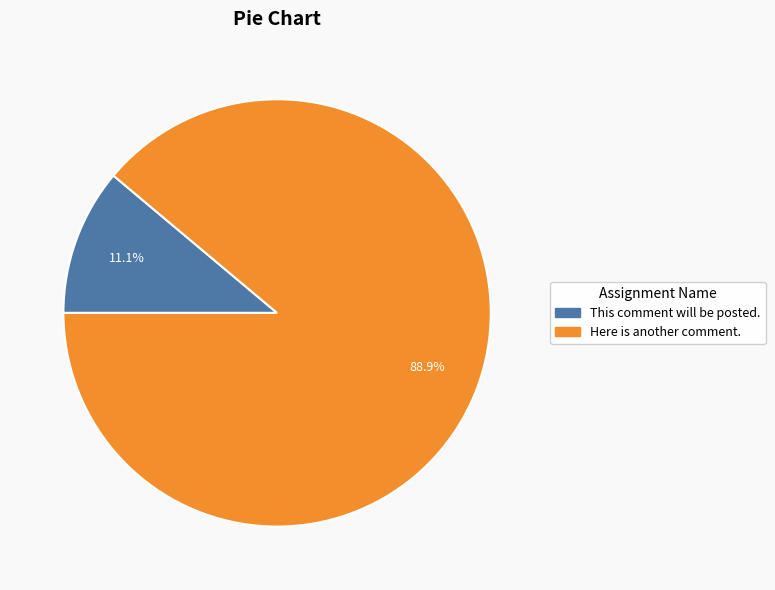

What is the ratio of the value at This comment will be posted. to the value at Here is another comment.?

0.1